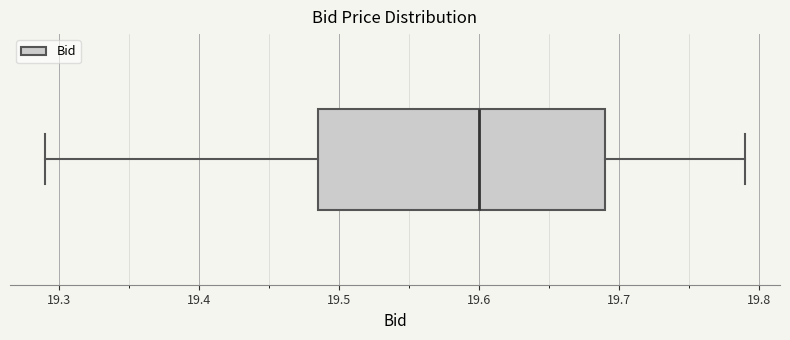

Where does the right whisker of the box end on the x-axis? The values are not printed on the chart, so give them approximately, as read against the axis.

19.79